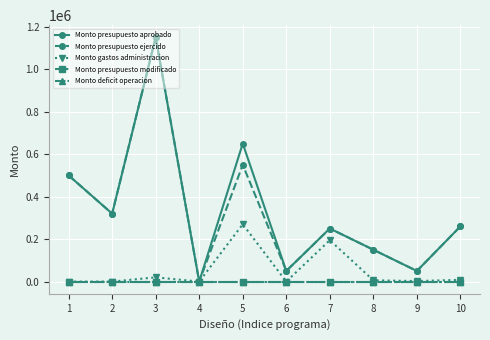

At how many categories does at least one series exceed 1055789?

1